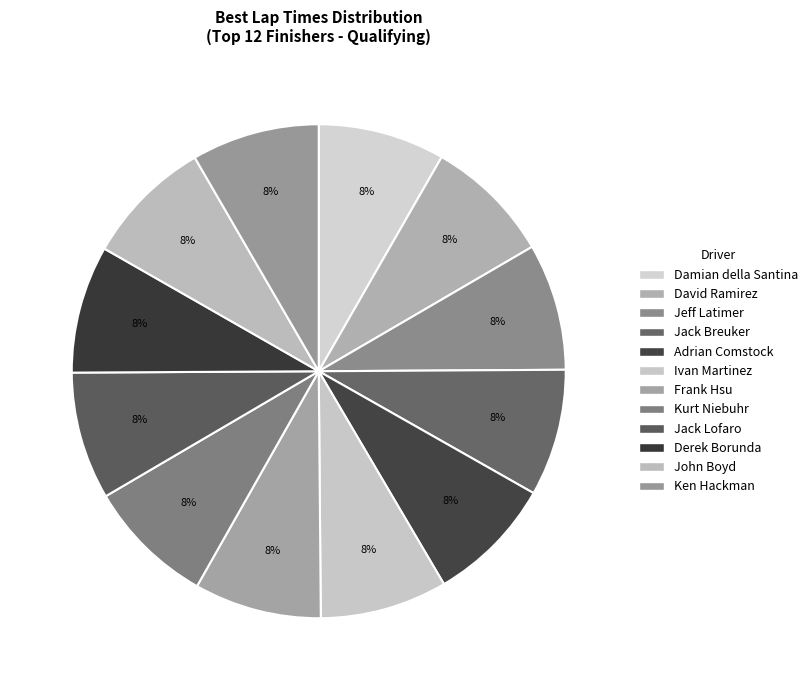

Does Frank Hsu account for over 50% of the chart?

No